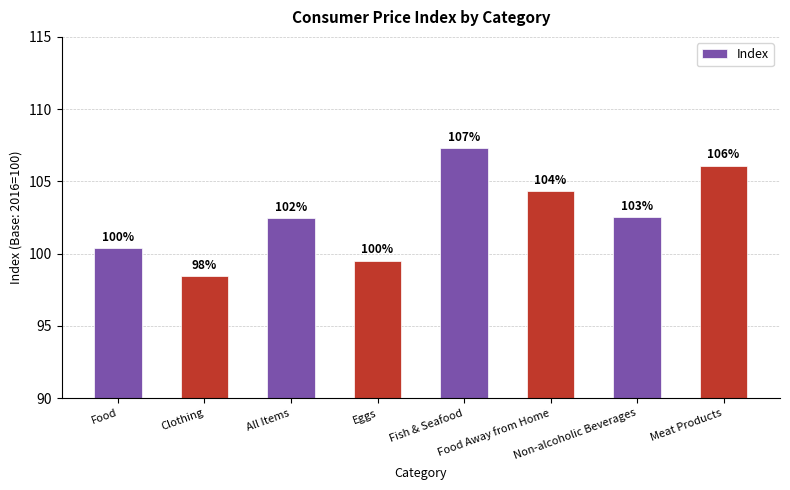

What is the minimum value shown in the chart?

98.5